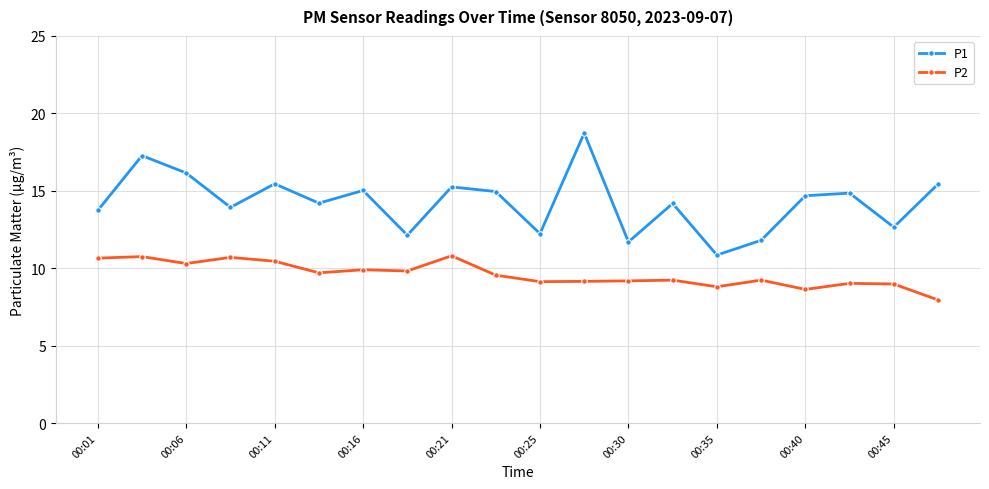

True or false: P1 and P2 intersect in this chart.

False